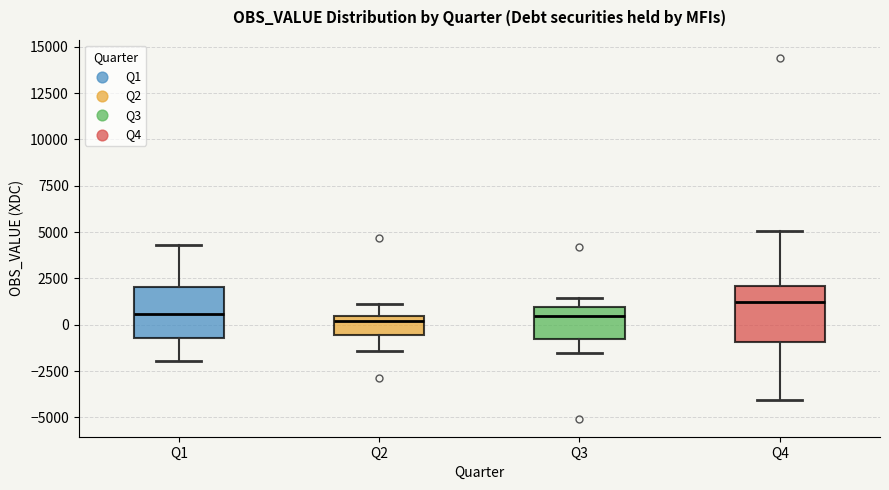

Reading left to right, read every box against the y-axis: the position of its median line, the range the box covers, and the ends of its whiskers. The values are not printed on the chart, so give them approximately, as read against the axis.

Q1: median 500, box -500 to 2000, whiskers -2000 to 4500
Q2: median 0, box -500 to 500, whiskers -1500 to 1000
Q3: median 500, box -1000 to 1000, whiskers -1500 to 1500
Q4: median 1000, box -1000 to 2000, whiskers -4000 to 5000